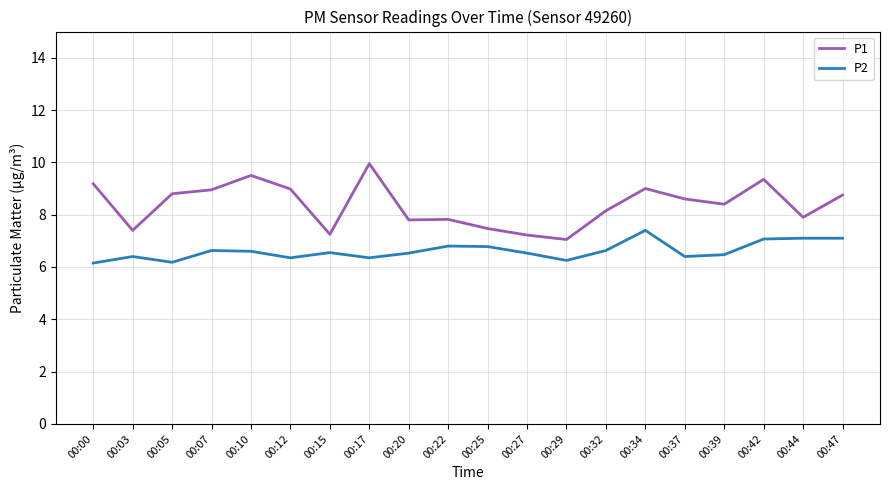

Is the value of P2 at 00:00 greater than the value of P1 at 00:15?

No